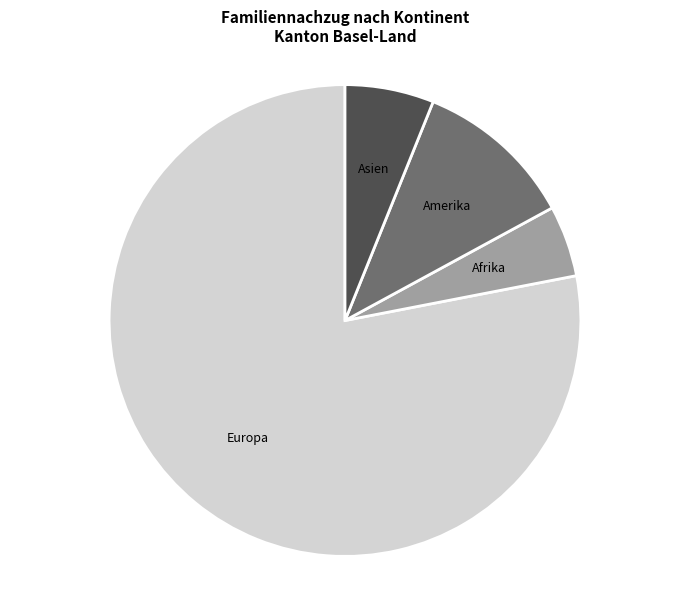

Between Europa and Afrika, which is larger?

Europa